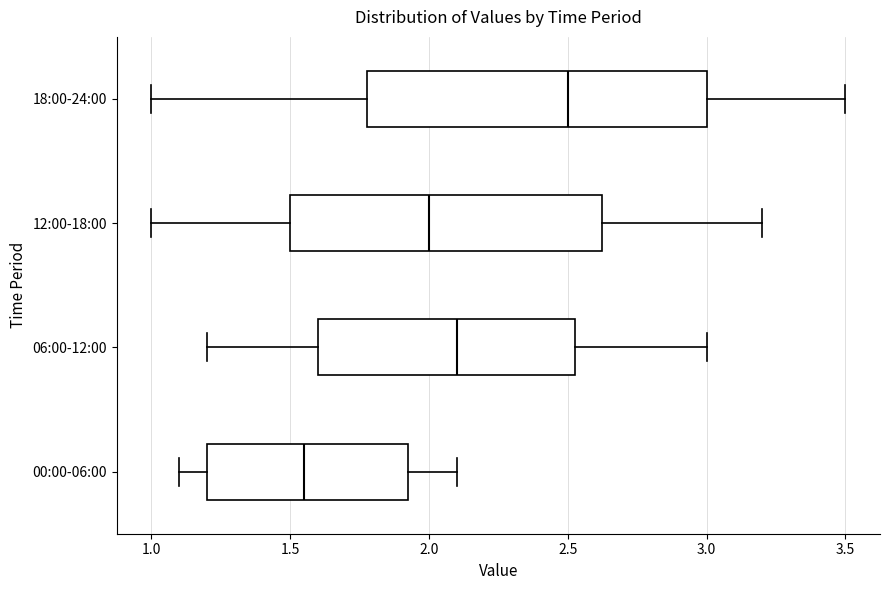

Comparing the boxes themselves (not the whiskers), which one is the widest?

18:00-24:00